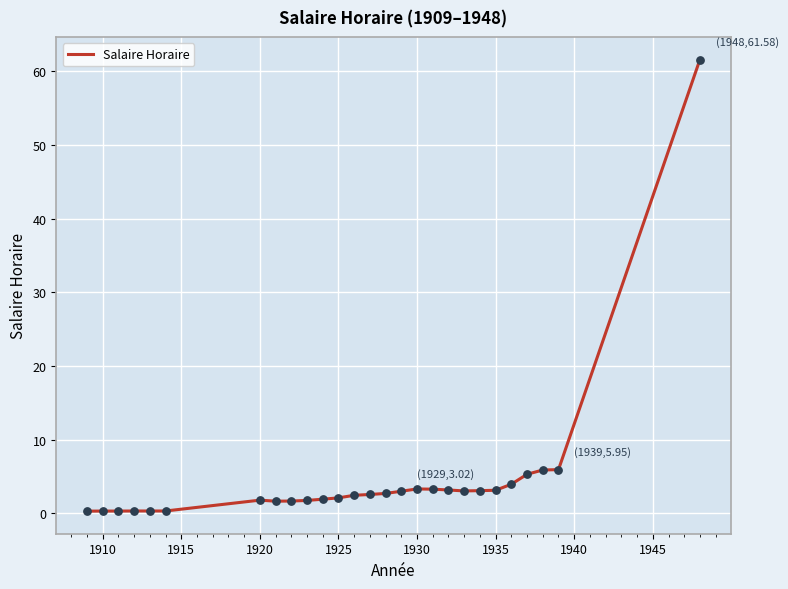

What is the difference between the maximum and minimum values?

61.3